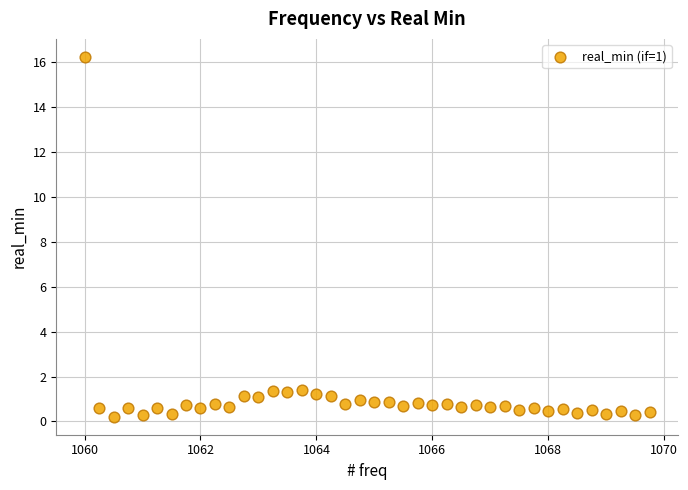

What is the range of Y values (max minus min)?

16.0